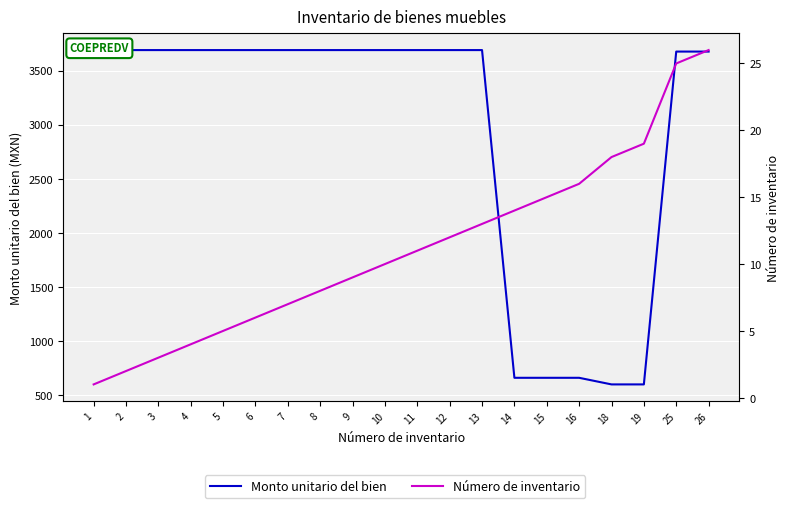

Reading left to right, extract all data points from this chart.

Monto unitario del bien: 3688.8	3688.8	3688.8	3688.8	3688.8	3688.8	3688.8	3688.8	3688.8	3688.8	3688.8	3688.8	3688.8	661.0	661.0	661.0	600.0	600.0	3675.0	3675.0
Número de inventario: 1.0	2.0	3.0	4.0	5.0	6.0	7.0	8.0	9.0	10.0	11.0	12.0	13.0	14.0	15.0	16.0	18.0	19.0	25.0	26.0